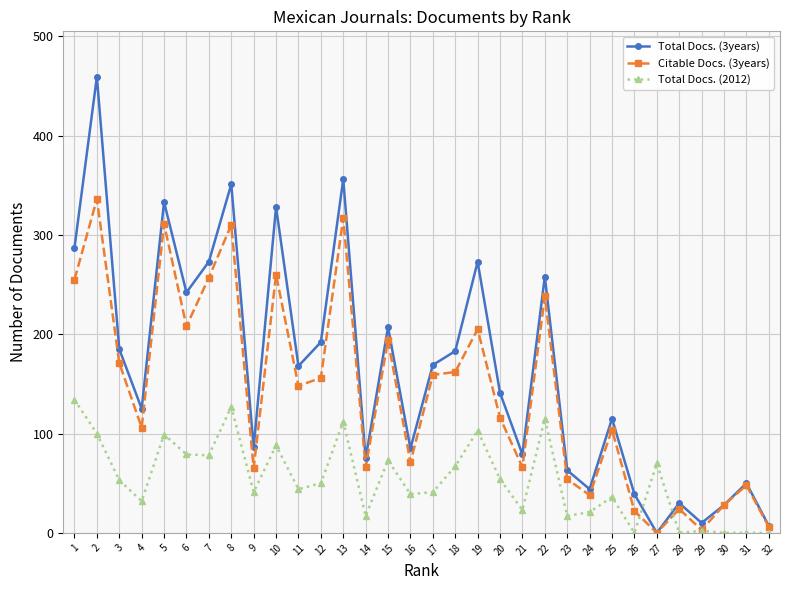

Rank the series at 26 from highest to lowest value.

Total Docs. (3years), Citable Docs. (3years), Total Docs. (2012)